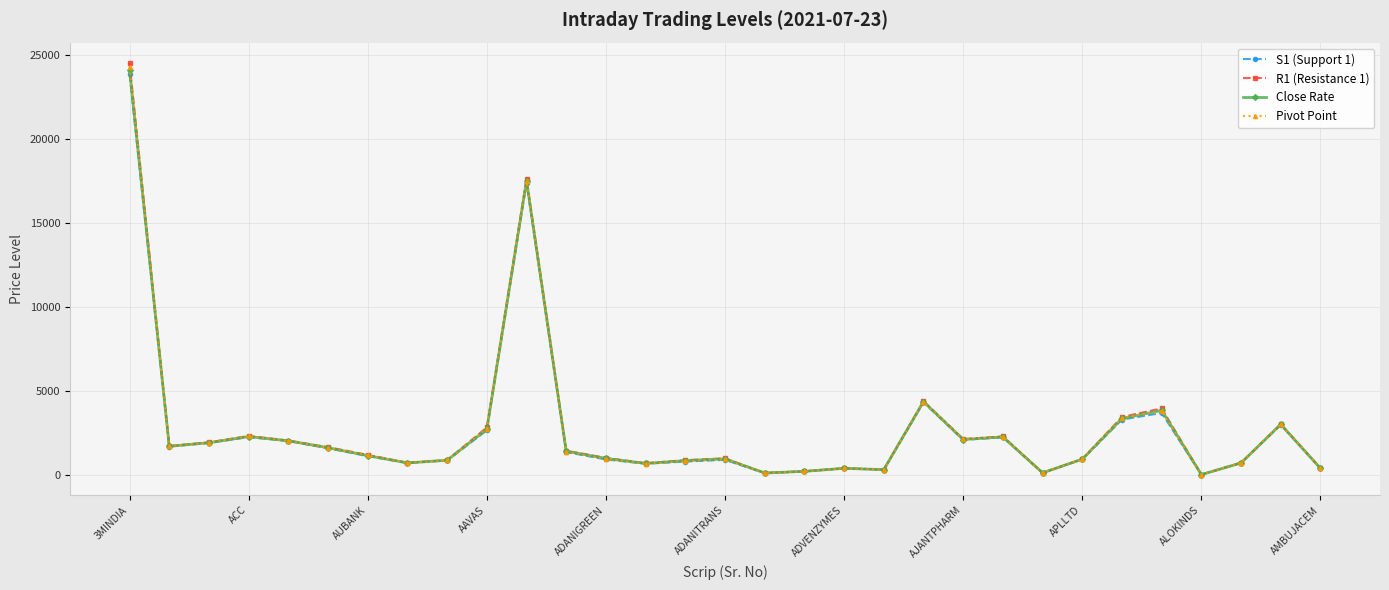

Does the chart display data point markers on the line(s)?

Yes